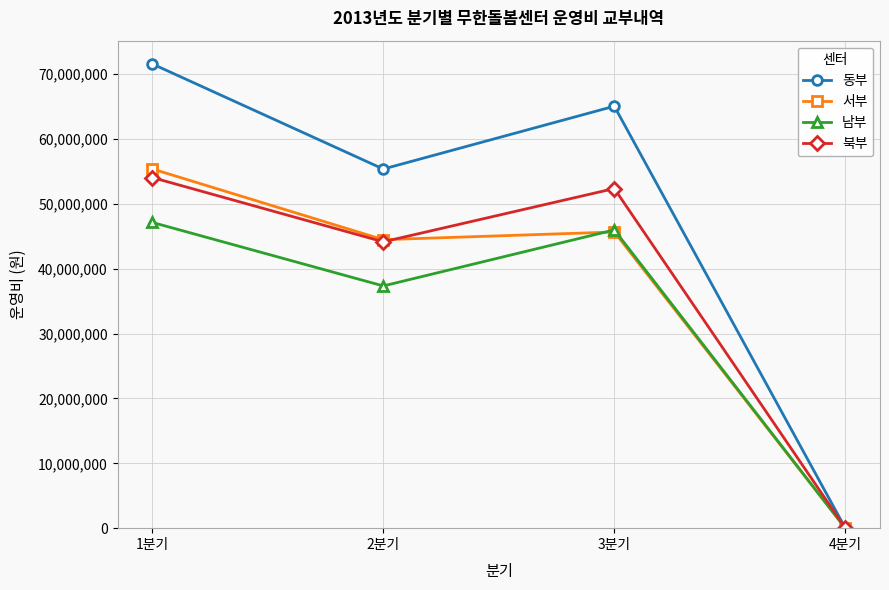

Which series has the largest total across all categories?

동부